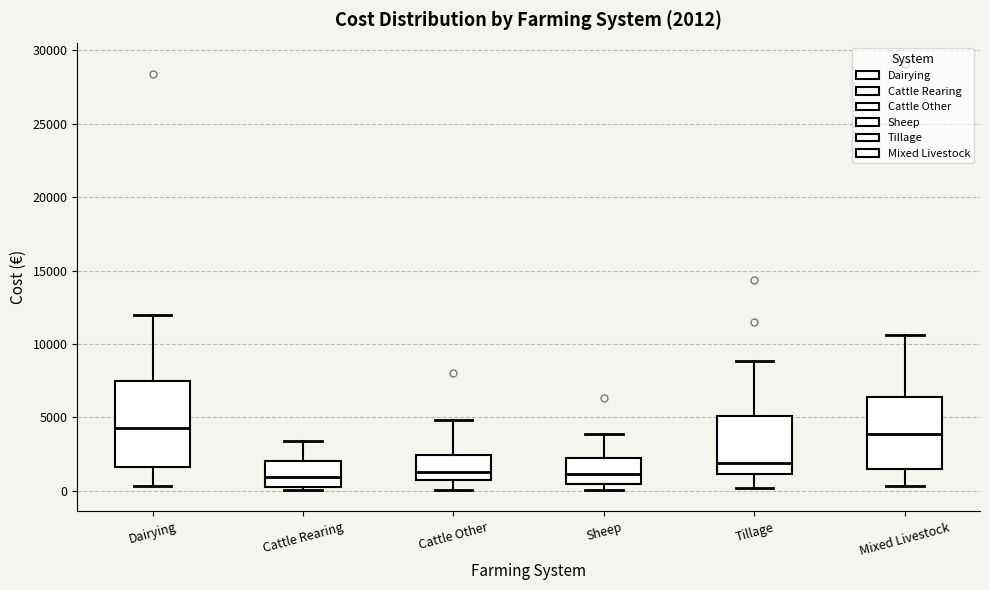

Which box is the tallest, from its lower edge to its upper edge?

Dairying